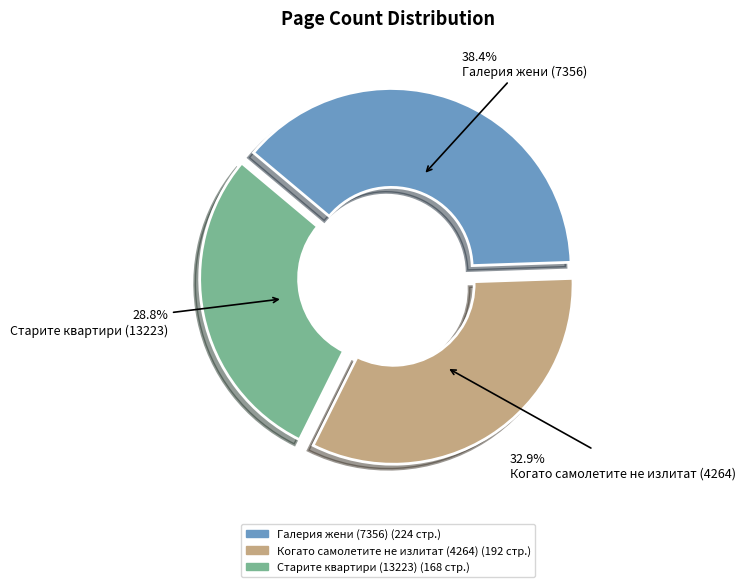

True or false: Старите квартири (13223) accounts for 15% of the total.

False